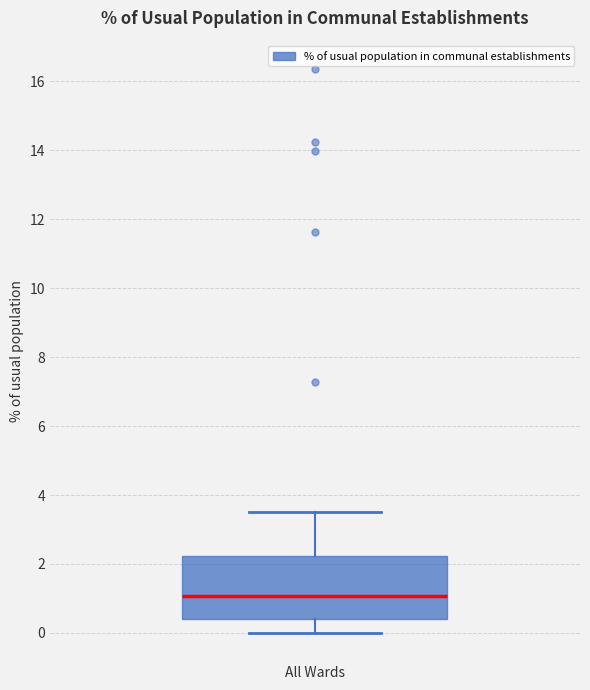

Transcribe this box plot: give where the median line is, the range the box spans, and where the two whiskers end, as read against the y-axis. The values are not printed on the chart, so give them approximately, as read against the axis.

median 1.0, box 0.4 to 2.2, whiskers 0.0 to 3.6